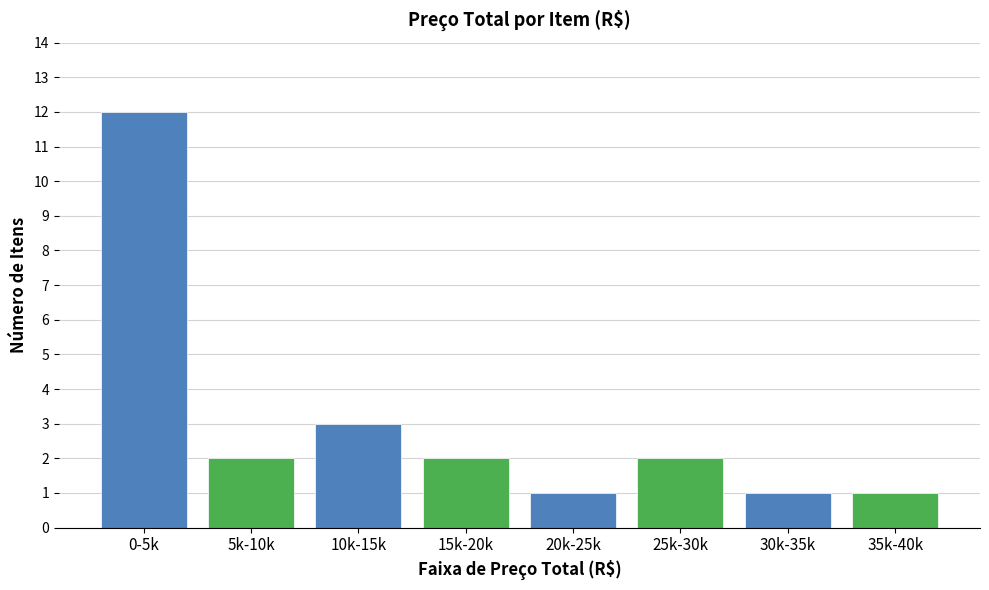

Reading left to right, list all the values displayed in this chart.

0-5k=12	5k-10k=2	10k-15k=3	15k-20k=2	20k-25k=1	25k-30k=2	30k-35k=1	35k-40k=1